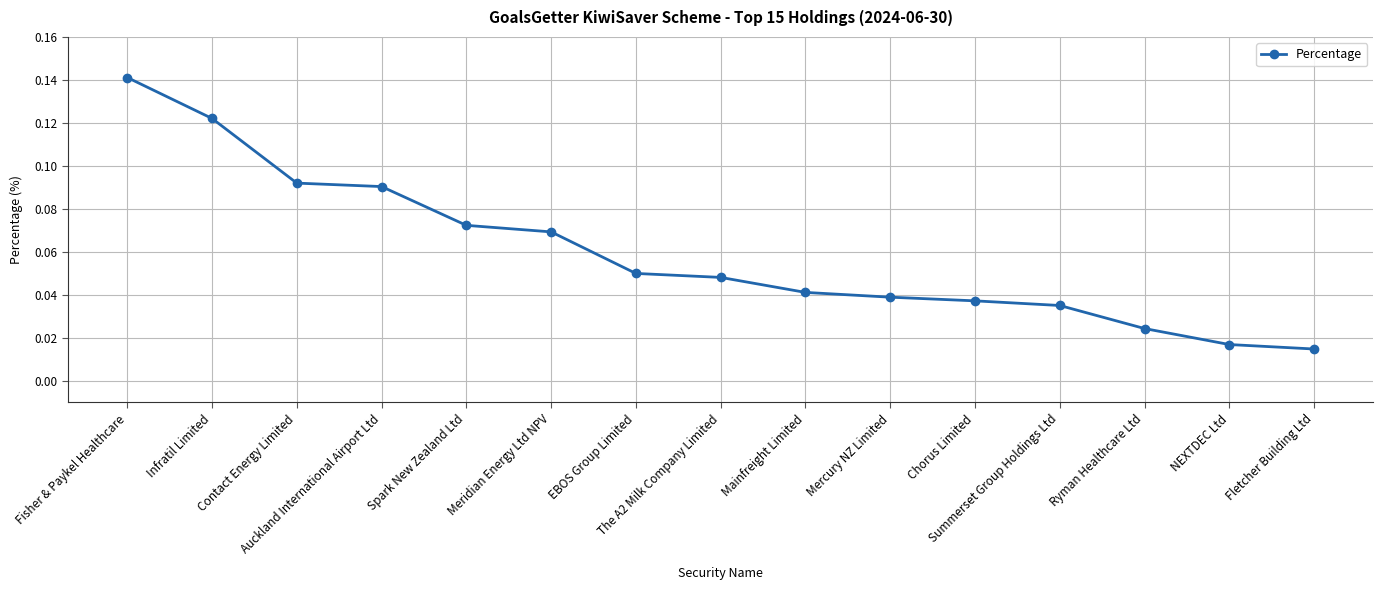

How many lines are shown in the chart?

1